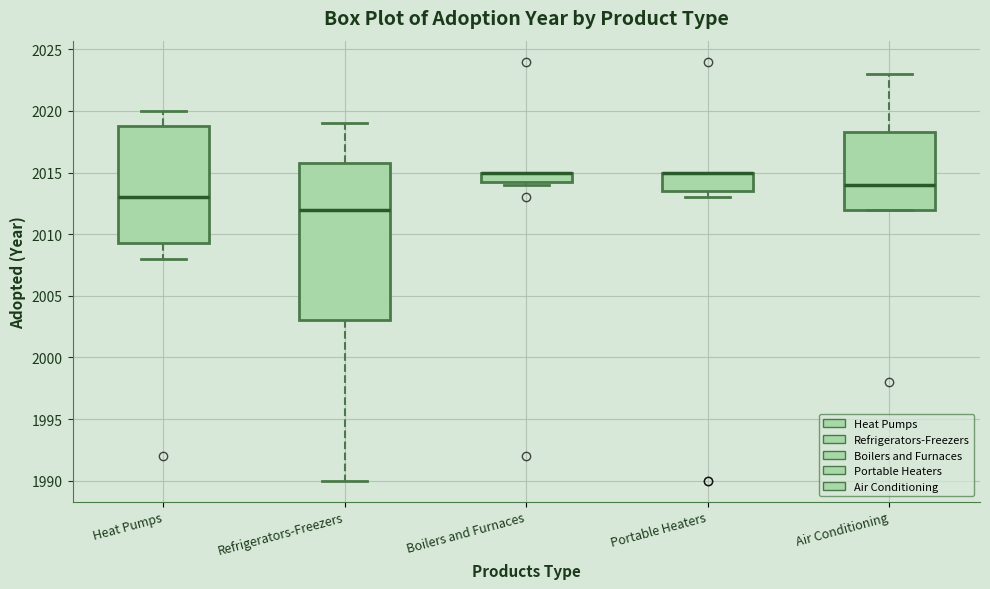

Reading left to right, read every box against the y-axis: the position of its median line, the range the box covers, and the ends of its whiskers. The values are not printed on the chart, so give them approximately, as read against the axis.

Heat Pumps: median 2013.0, box 2009.5 to 2019.0, whiskers 2008.0 to 2020.0
Refrigerators-Freezers: median 2012.0, box 2003.0 to 2016.0, whiskers 1990.0 to 2019.0
Boilers and Furnaces: median 2015.0 (drawn on the box's upper edge), box 2014.5 to 2015.0, whiskers 2014.0 to 2015.0
Portable Heaters: median 2015.0 (drawn on the box's upper edge), box 2013.5 to 2015.0, whiskers 2013.0 to 2015.0
Air Conditioning: median 2014.0, box 2012.0 to 2018.5, whiskers 2012.0 to 2023.0